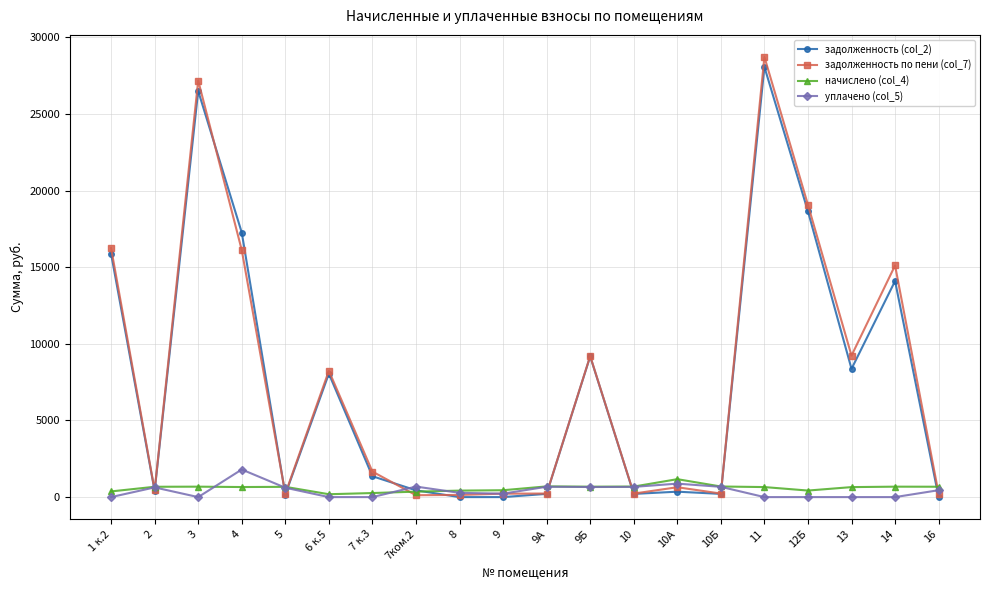

What value does the начислено (col_4) series have at 3?

680.4